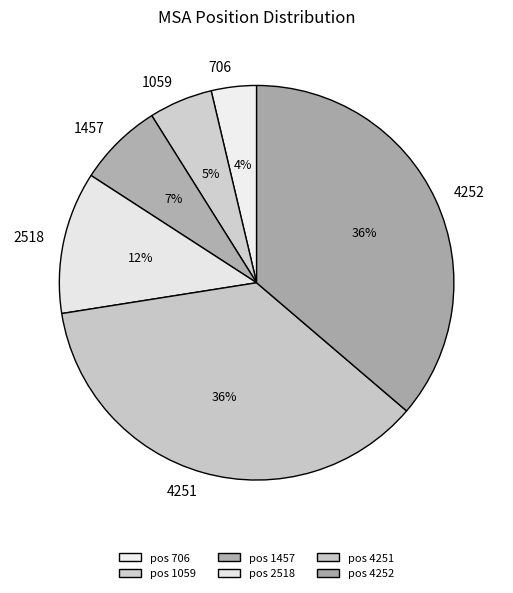

Approximately how many times larger is the value at 706 compared to 2518?

0.3